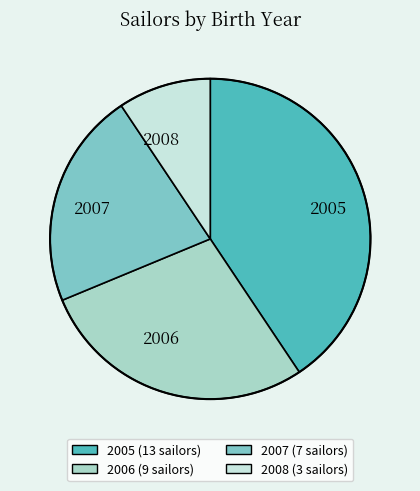

Which has a higher value, 2006 or 2005?

2005